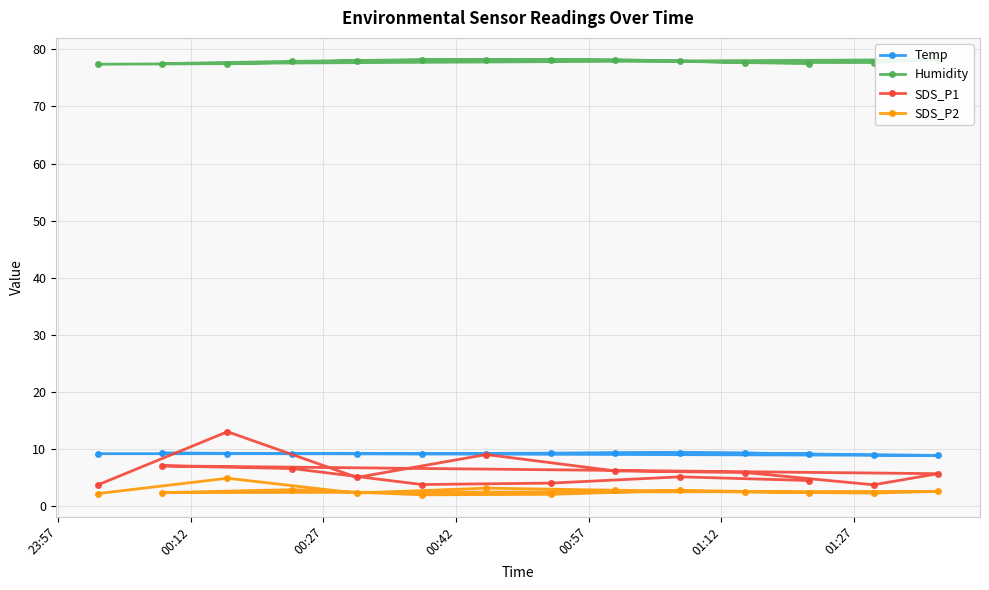

What is the value of the Temp point at the 12th from the left?

9.2